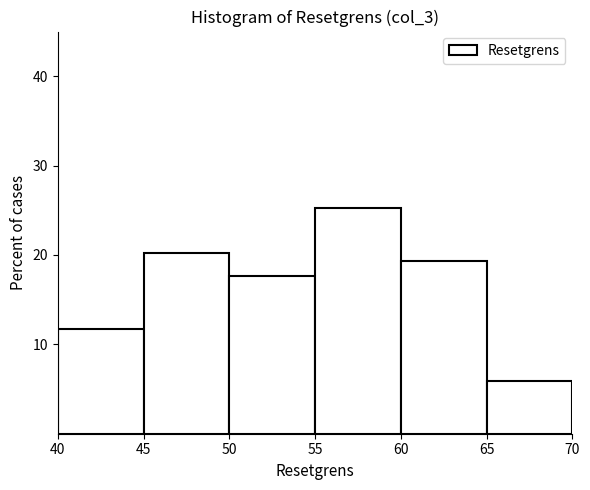

What is the height of the bar covering 65 to 70 on the x-axis? The values are not printed on the chart, so give them approximately, as read against the axis.

6